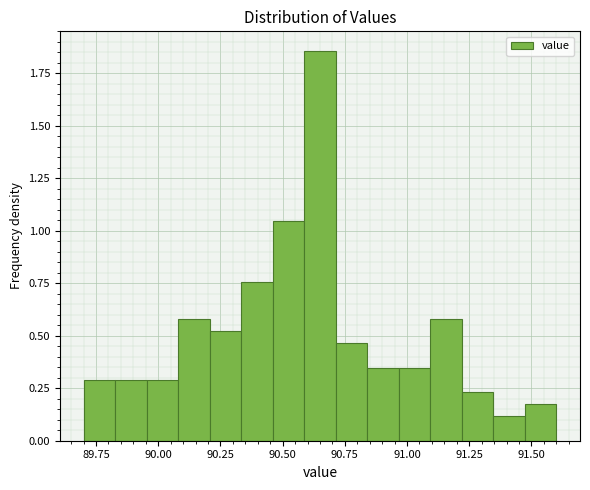

Read against the x-axis, roughly where is the centre of the tallest bar?

90.65